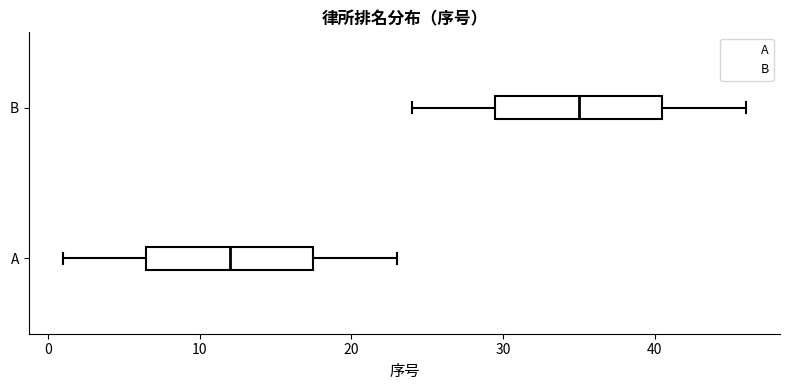

Which box's median line is the furthest to the right?

B